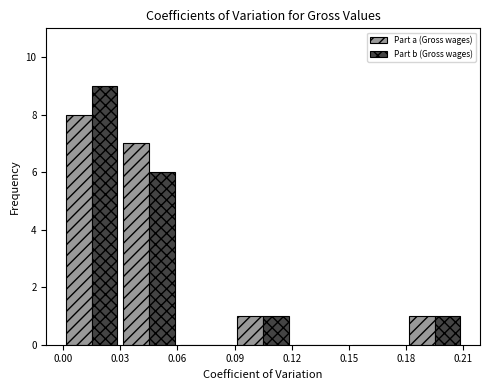

Reading left to right, transcribe this chart: for each range on the x-axis, give the height of each series' bar. The values are not printed on the chart, so give them approximately, as read against the axis.

0.00 to 0.03: Part a (Gross wages)=8	Part b (Gross wages)=9
0.03 to 0.06: Part a (Gross wages)=7	Part b (Gross wages)=6
0.06 to 0.09: Part a (Gross wages)=0	Part b (Gross wages)=0
0.09 to 0.12: Part a (Gross wages)=1	Part b (Gross wages)=1
0.12 to 0.15: Part a (Gross wages)=0	Part b (Gross wages)=0
0.15 to 0.18: Part a (Gross wages)=0	Part b (Gross wages)=0
0.18 to 0.21: Part a (Gross wages)=1	Part b (Gross wages)=1